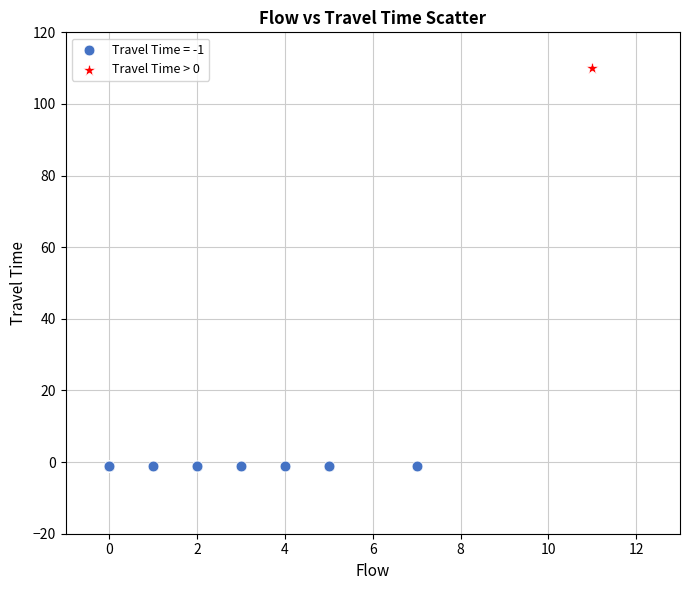

Which series contains the highest Y value?

Travel Time > 0